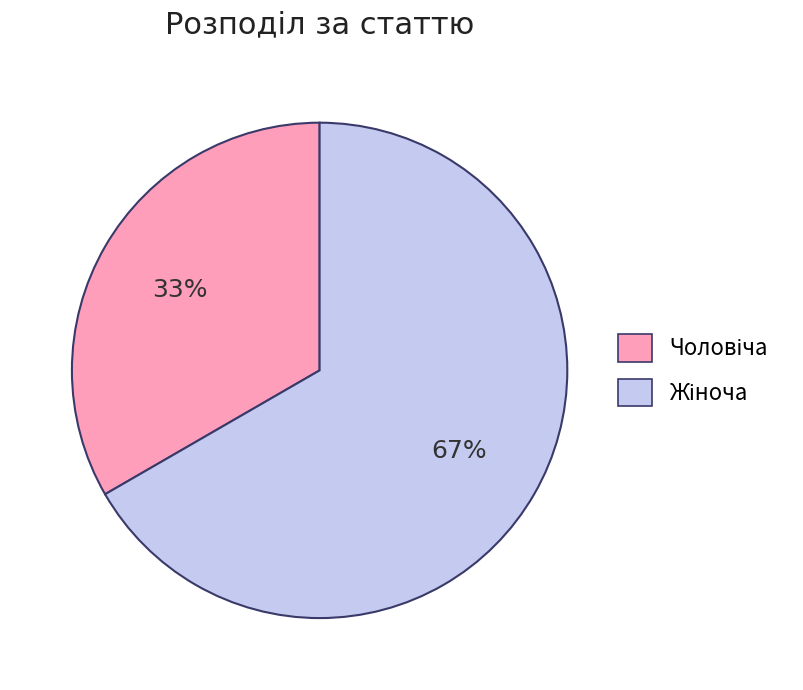

To the nearest percent, what is the difference between the Жіноча and Чоловіча slice percentages?

33%